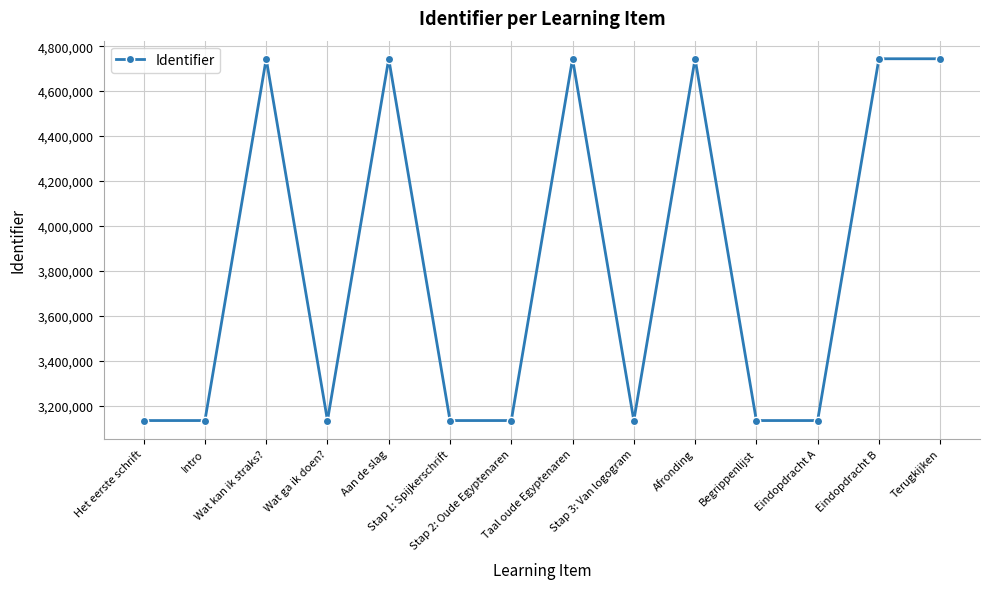

What is the approximate value at Stap 1: Spijkerschrift, to the nearest 50?

3133600